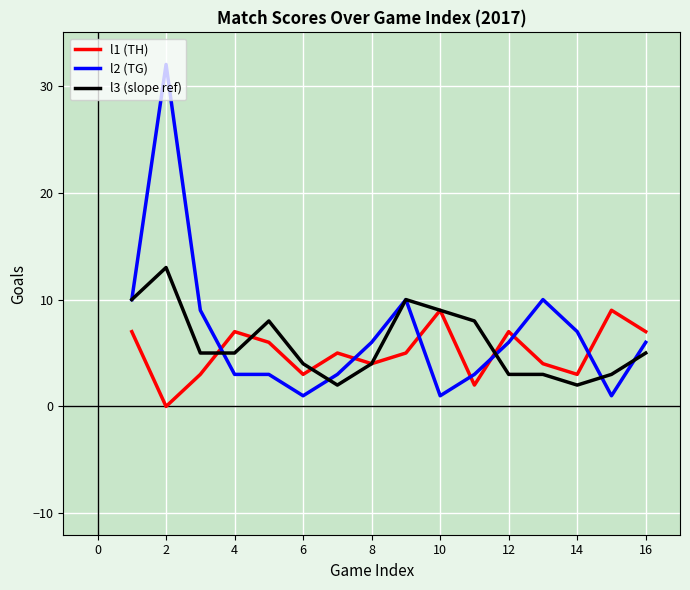

Which series has the largest range (max minus min)?

l2 (TG)